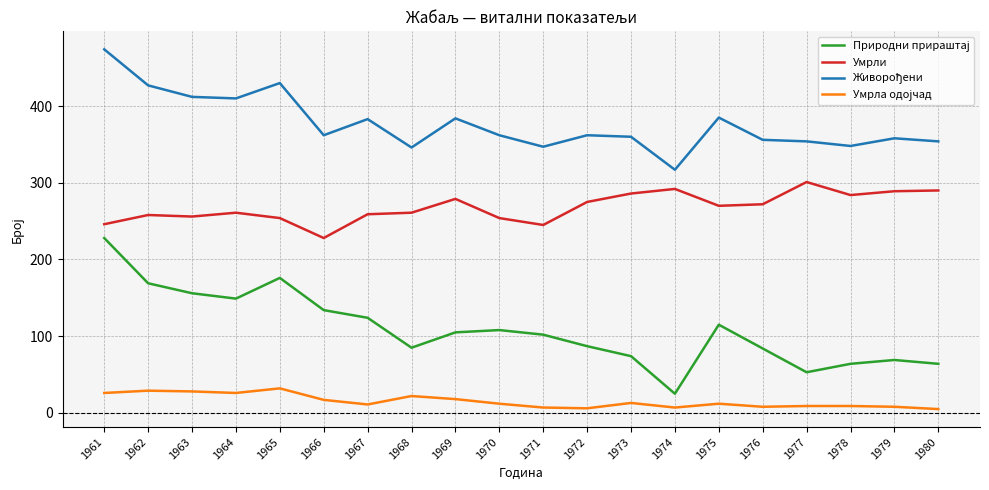

What is the highest value of the Умрли series?

301